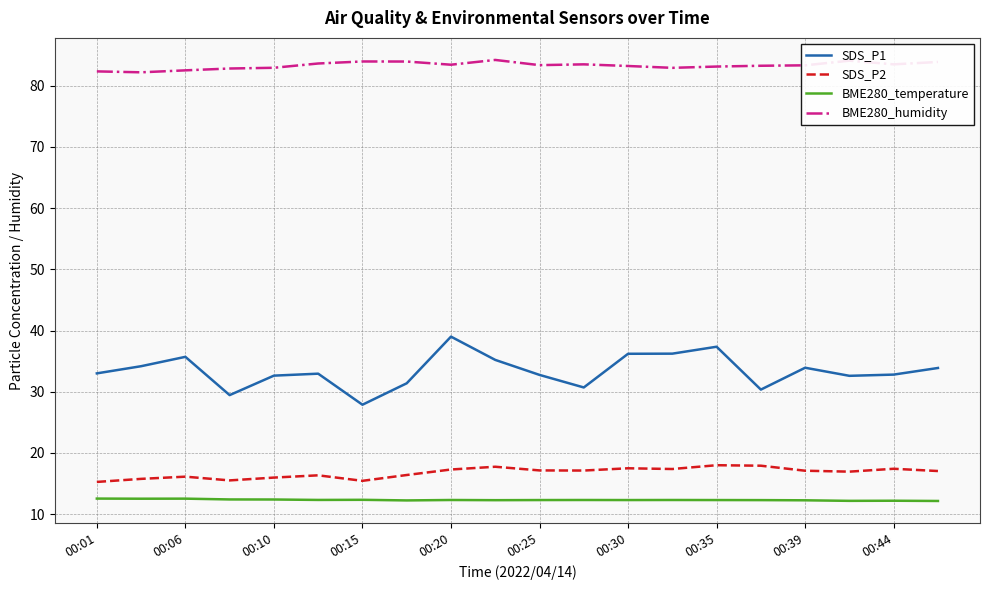

Which series has the largest total across all categories?

BME280_humidity